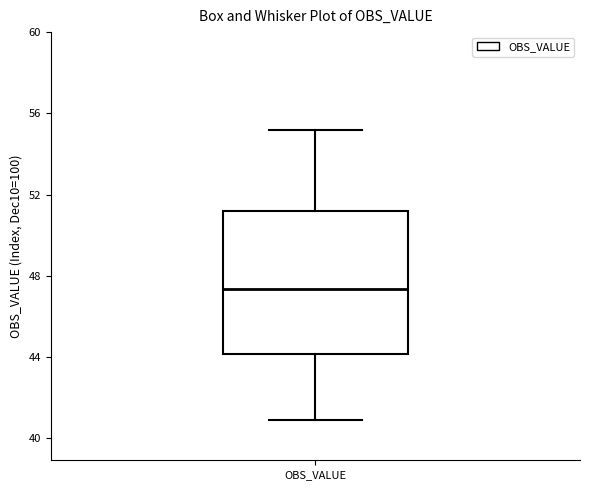

Transcribe this box plot: give where the median line is, the range the box spans, and where the two whiskers end, as read against the y-axis. The values are not printed on the chart, so give them approximately, as read against the axis.

median 47.5, box 44.0 to 51.0, whiskers 41.0 to 55.0